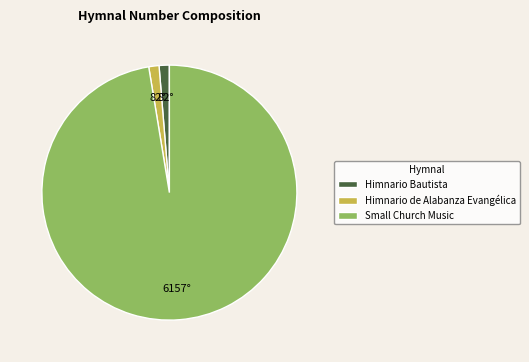

Between Himnario de Alabanza Evangélica and Small Church Music, which is larger?

Small Church Music